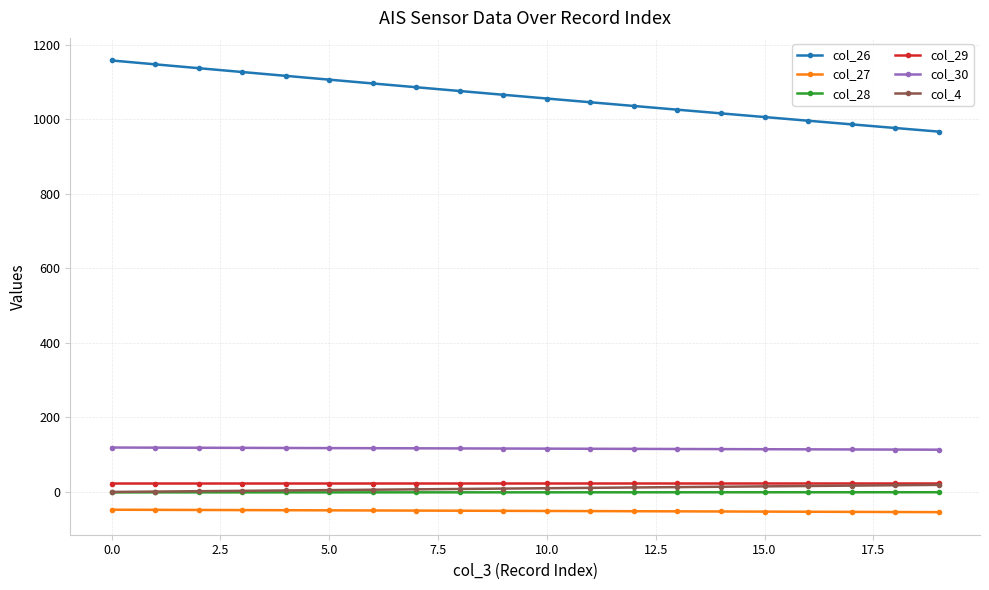

At how many categories does at least one series exceed 586?

20